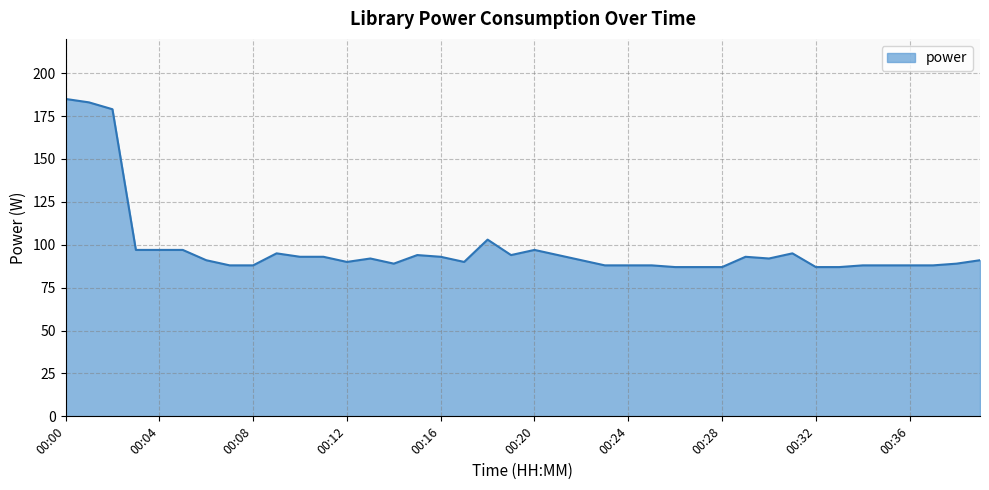

What is the greatest value displayed?

185